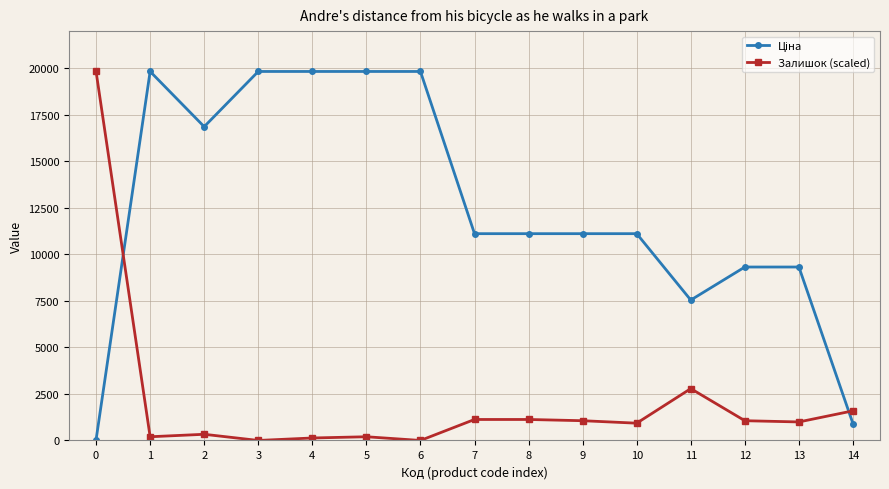

What is the total value across all series at 3?

19831.1